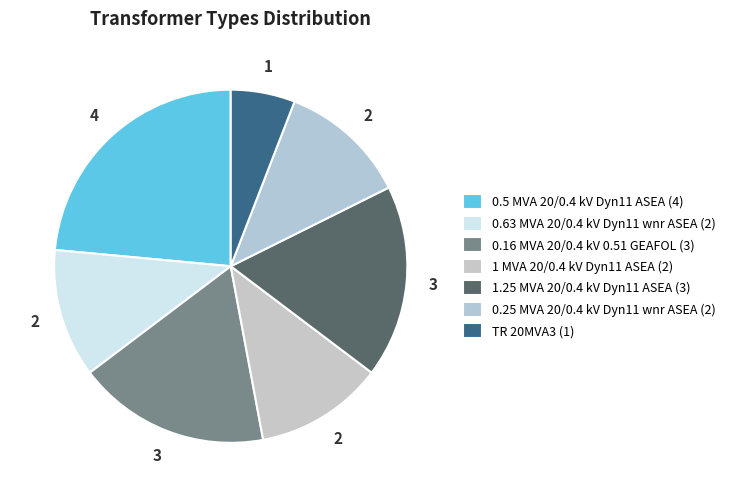

Is there any slice that represents more than half of the pie?

No